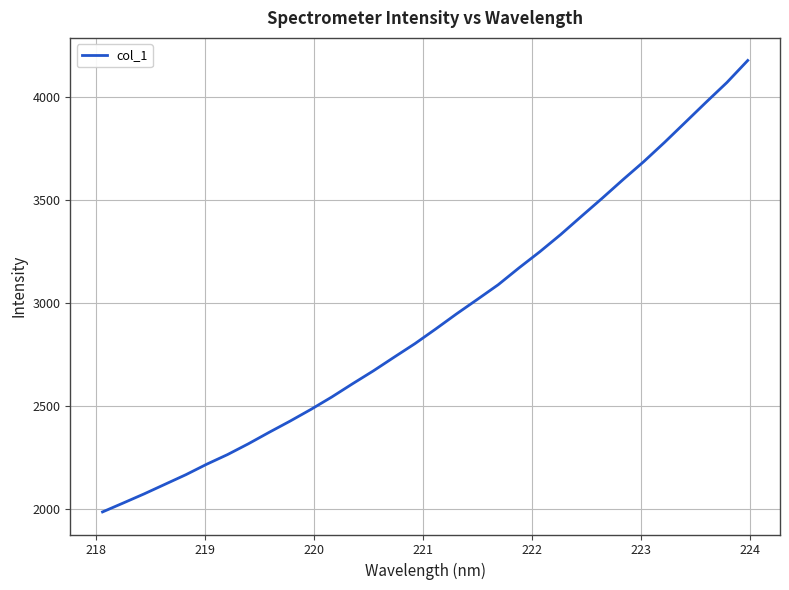

True or false: there are more than 0 points higher than both neighbors.

False